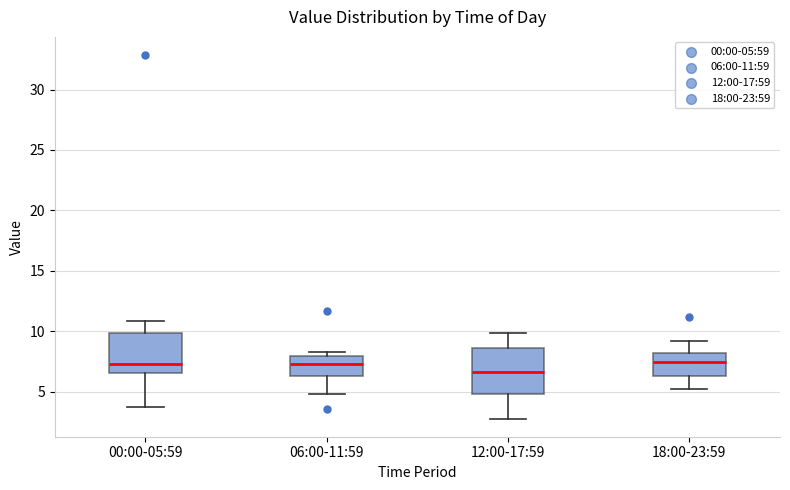

Reading left to right, read every box against the y-axis: the position of its median line, the range the box covers, and the ends of its whiskers. The values are not printed on the chart, so give them approximately, as read against the axis.

00:00-05:59: median 7.5, box 6.5 to 10.0, whiskers 4.0 to 11.0
06:00-11:59: median 7.5, box 6.5 to 8.0, whiskers 5.0 to 8.5
12:00-17:59: median 6.5, box 5.0 to 8.5, whiskers 3.0 to 10.0
18:00-23:59: median 7.5, box 6.5 to 8.0, whiskers 5.5 to 9.0